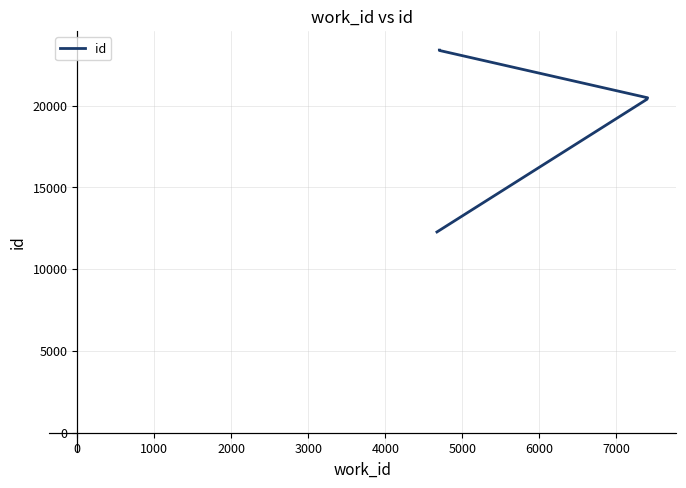

What is the smallest value displayed?

12272